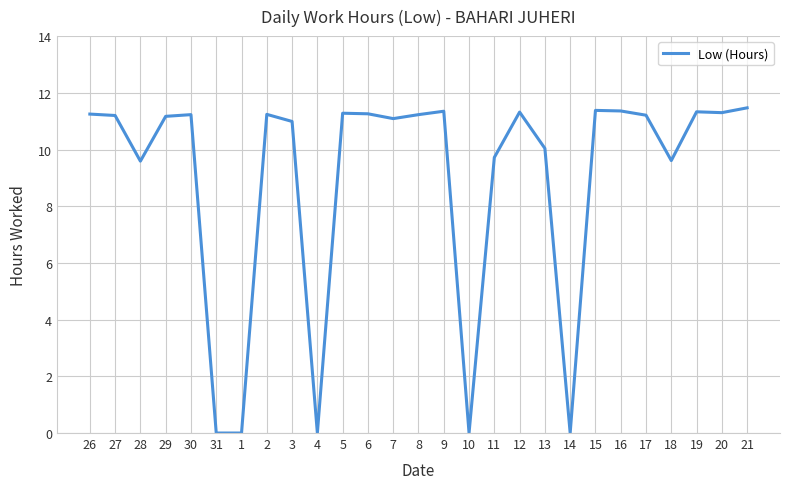

What position from the left is 28?

3